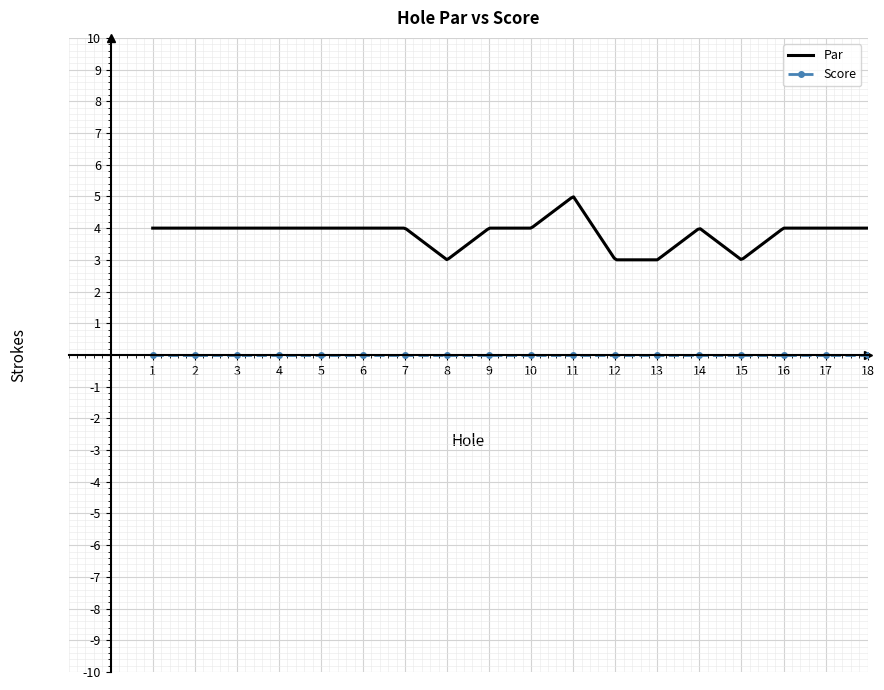

Is this an area chart (filled region under the line)?

No